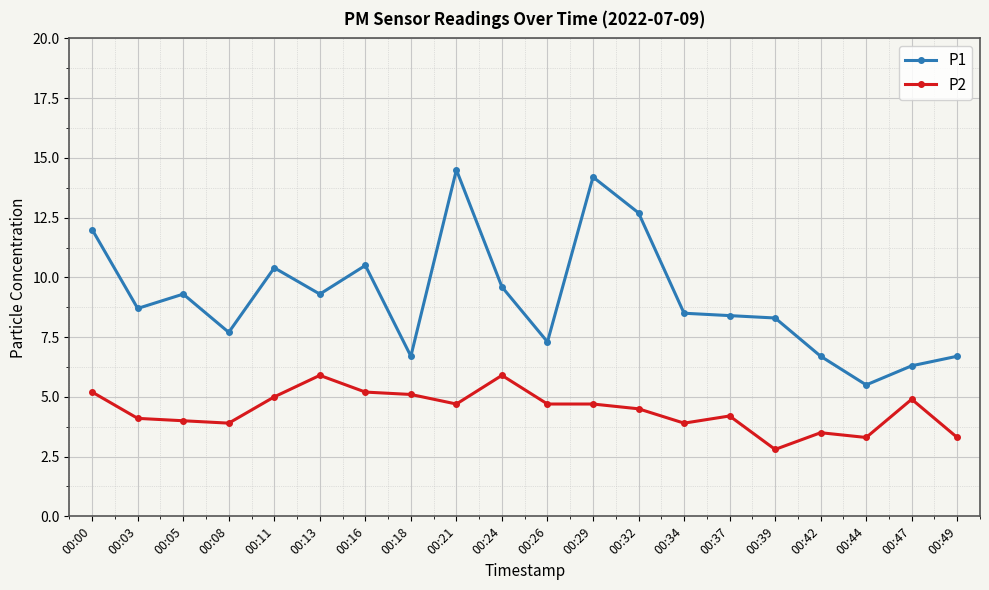

Is it true that P1 equals 2.5 at 00:16?

False